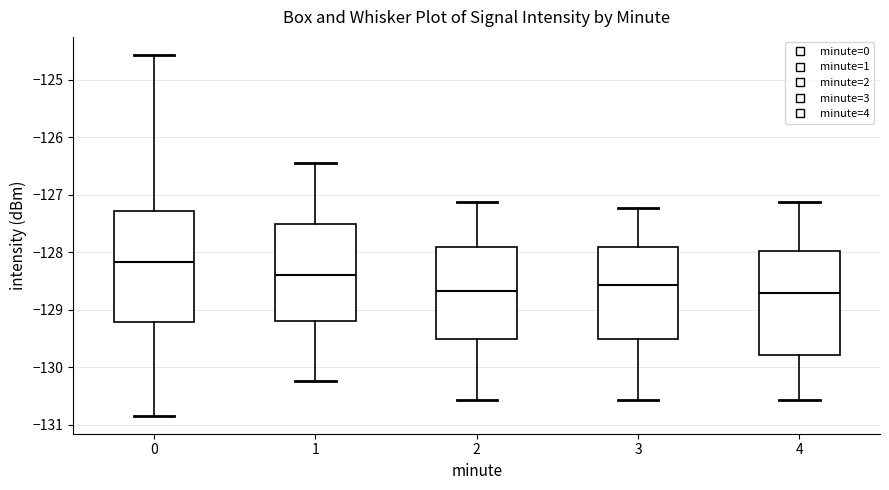

Which box is the tallest, from its lower edge to its upper edge?

0